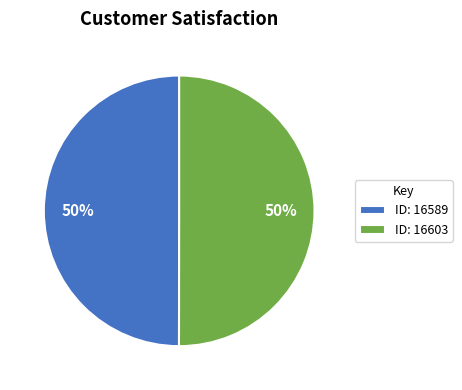

Do ID: 16603 and ID: 16589 together represent more than half of the pie?

Yes